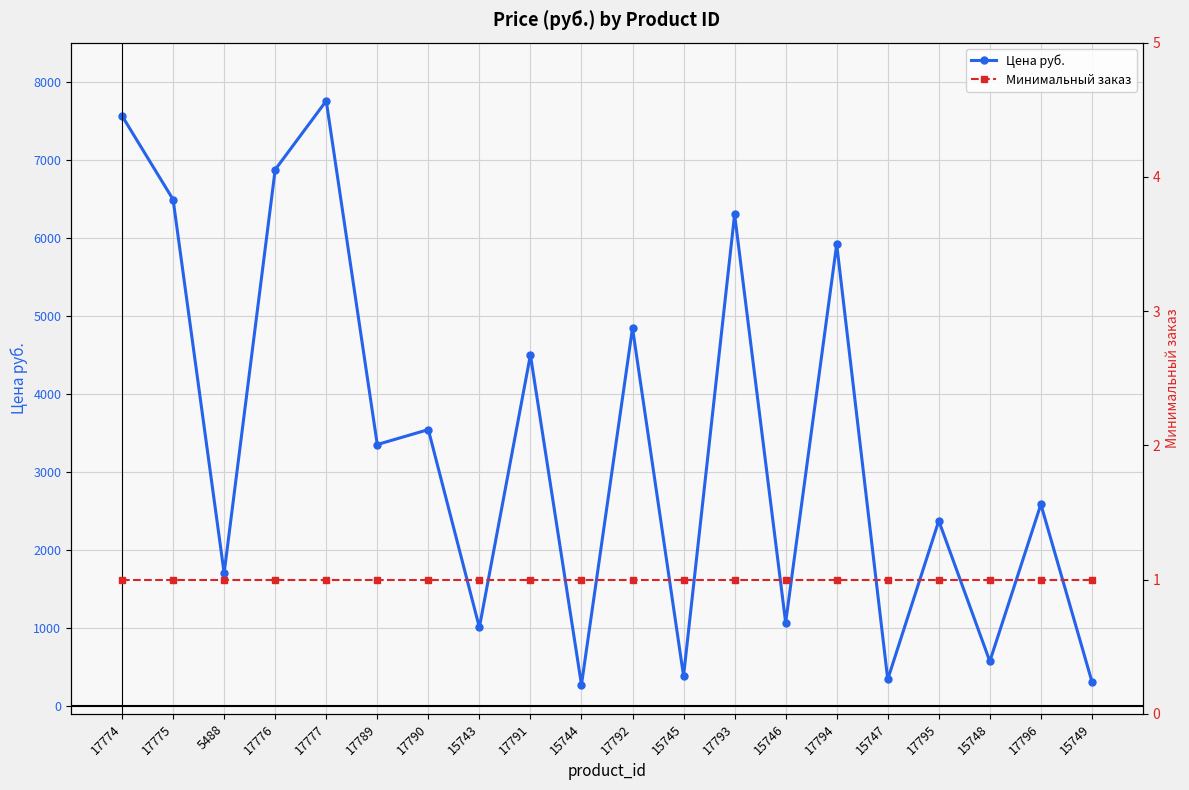

Rank the series by their average value, from highest to lowest.

Цена руб., Минимальный заказ